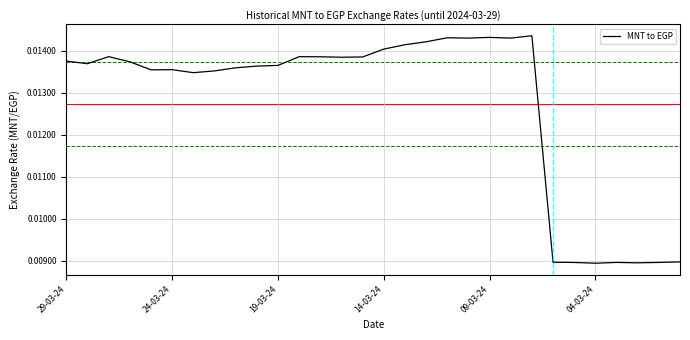

Does the chart display data point markers on the line(s)?

No